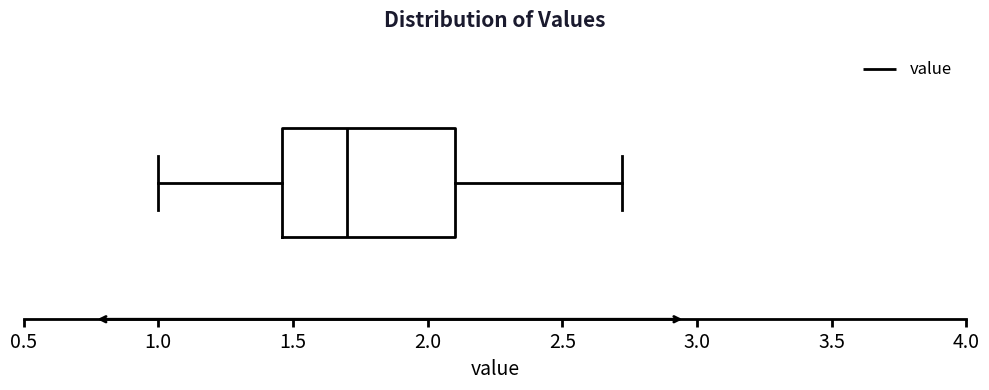

Read this box plot against the x-axis: the position of the median line, the range covered by the box, and the ends of both whiskers. The values are not printed on the chart, so give them approximately, as read against the axis.

median 1.70, box 1.45 to 2.10, whiskers 1.00 to 2.70